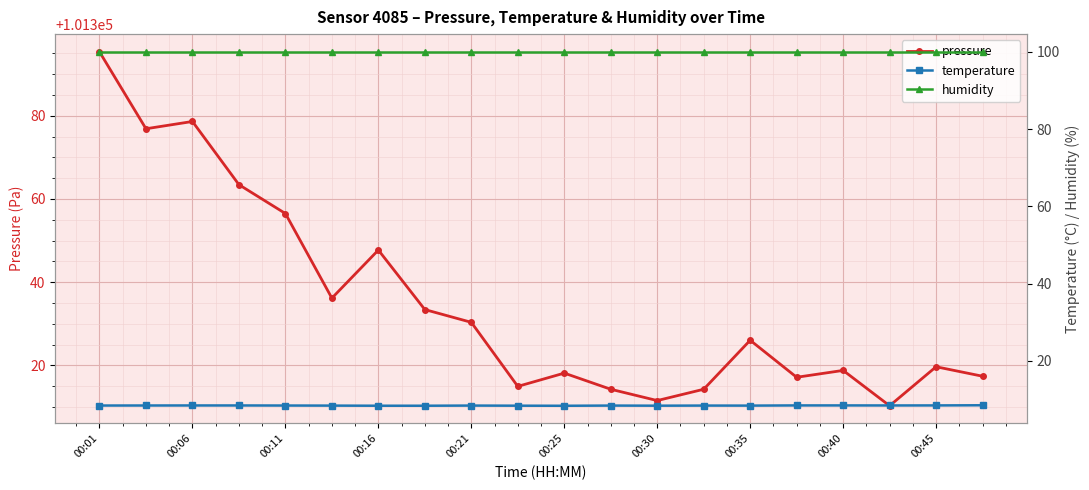

What is the value of the humidity point at the 16th from the left?

100.0